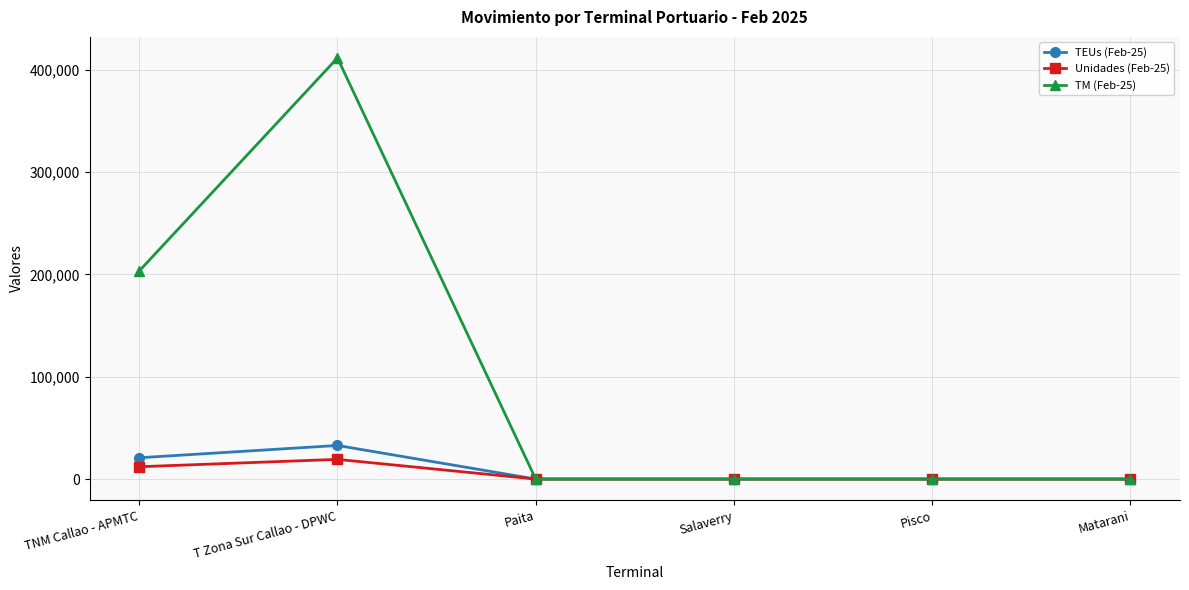

The value of TM (Feb-25) at T Zona Sur Callao - DPWC is 411522.4. True or false?

True